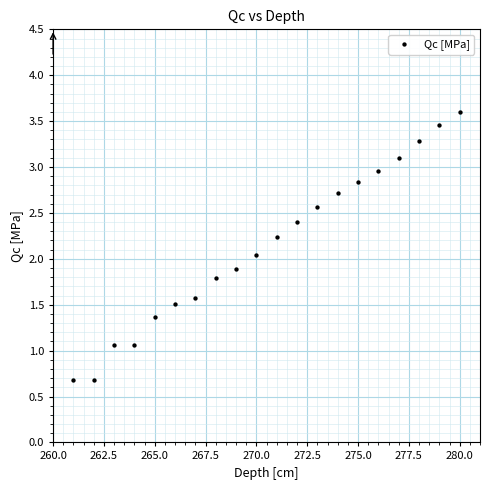

What is the range of X values (max minus min)?

19.0